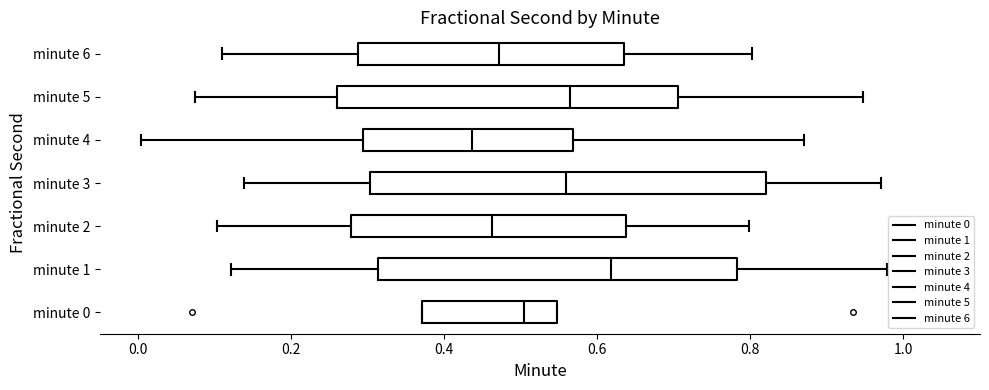

Which box has the furthest to the left median line?

minute 4